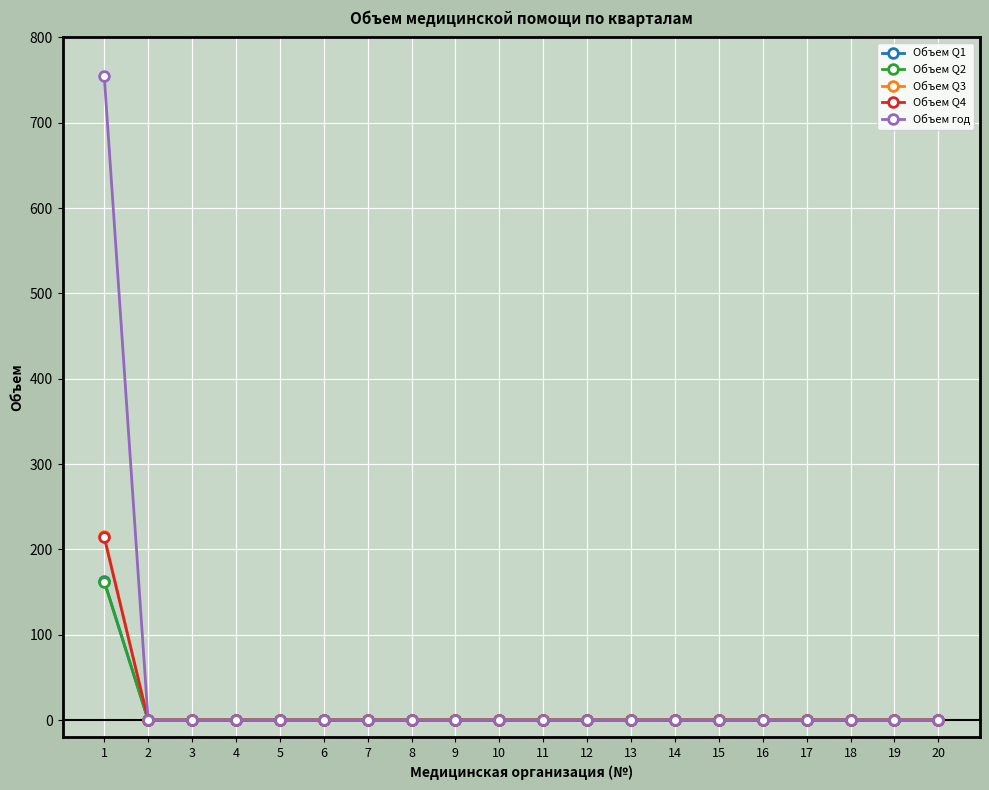

Which series has the widest spread of values?

Объем год